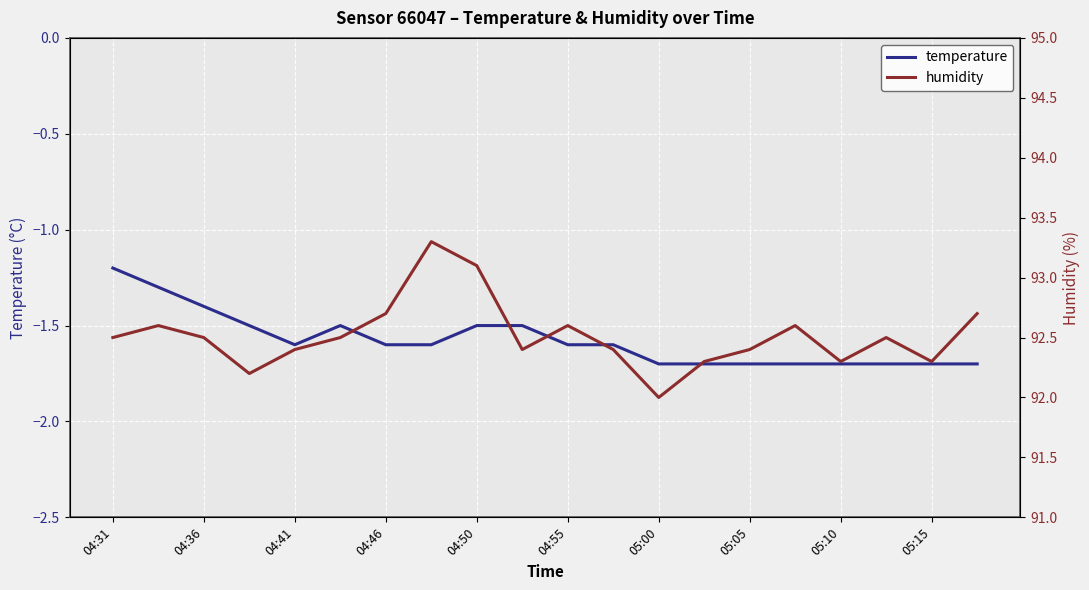

Reading left to right, list all the values displayed in this chart.

temperature: -1.2	-1.3	-1.4	-1.5	-1.6	-1.5	-1.6	-1.6	-1.5	-1.5	-1.6	-1.6	-1.7	-1.7	-1.7	-1.7	-1.7	-1.7	-1.7	-1.7
humidity: 92.5	92.6	92.5	92.2	92.4	92.5	92.7	93.3	93.1	92.4	92.6	92.4	92.0	92.3	92.4	92.6	92.3	92.5	92.3	92.7